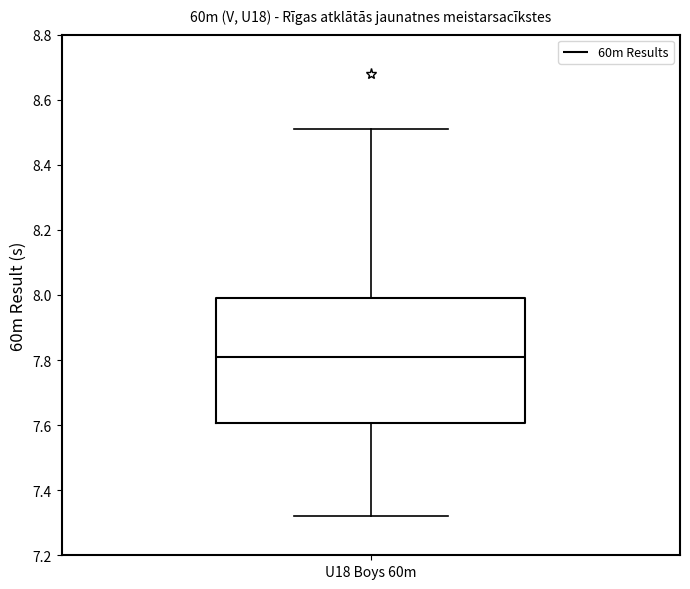

Read this box plot against the y-axis: the position of the median line, the range covered by the box, and the ends of both whiskers. The values are not printed on the chart, so give them approximately, as read against the axis.

median 7.82, box 7.60 to 8.00, whiskers 7.32 to 8.52